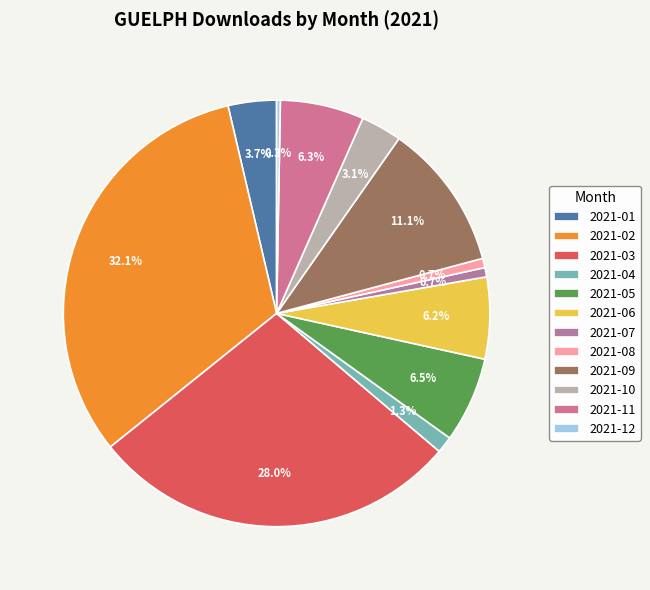

How many slices are in this pie chart?

12